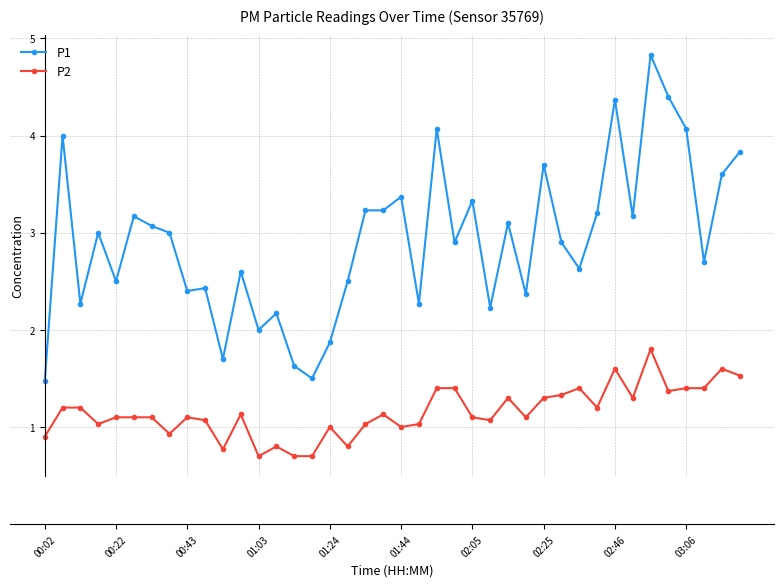

Which series has the largest range (max minus min)?

P1